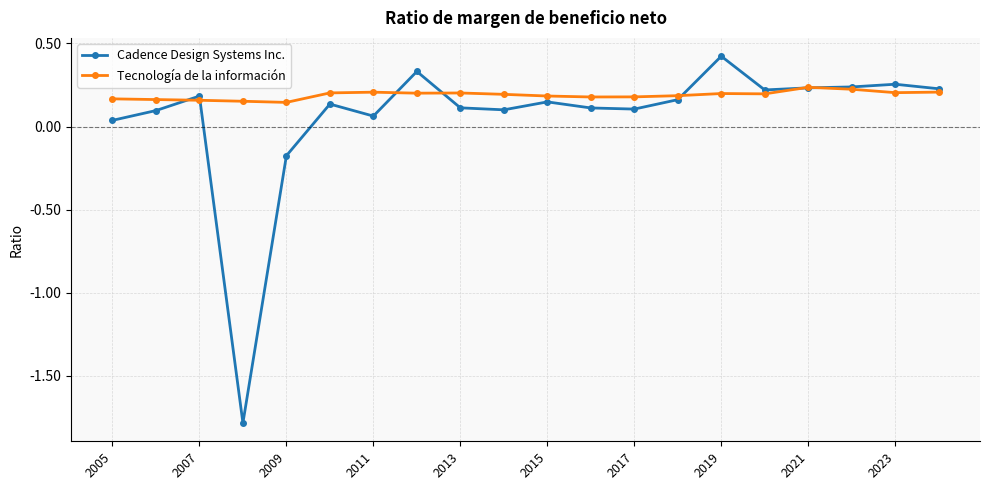

Count the Tecnología de la información values in the range 0 to 1.

20